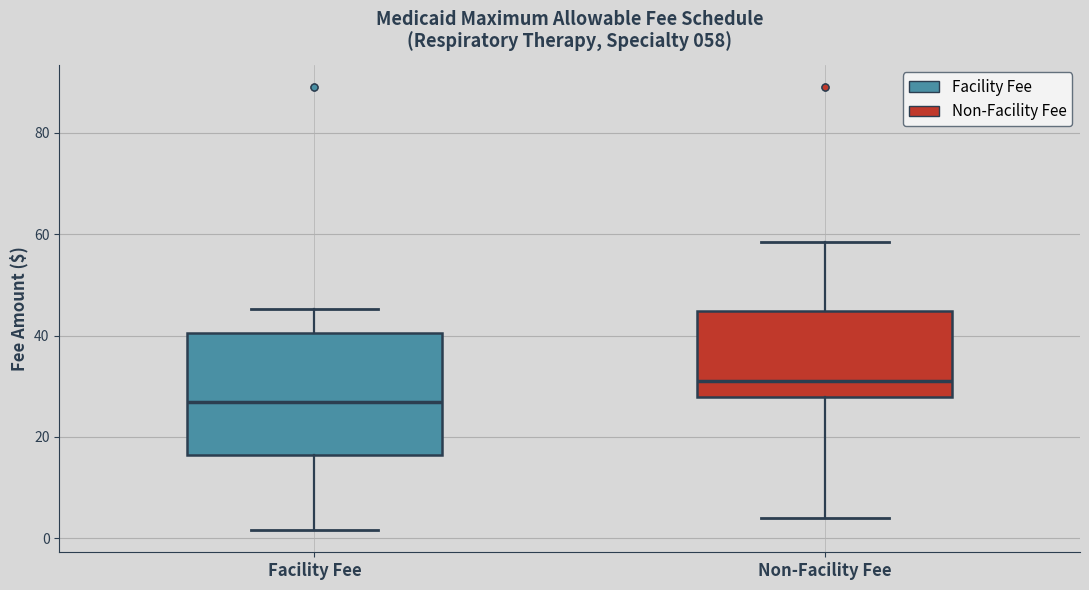

Which box's median line is the lowest?

Facility Fee